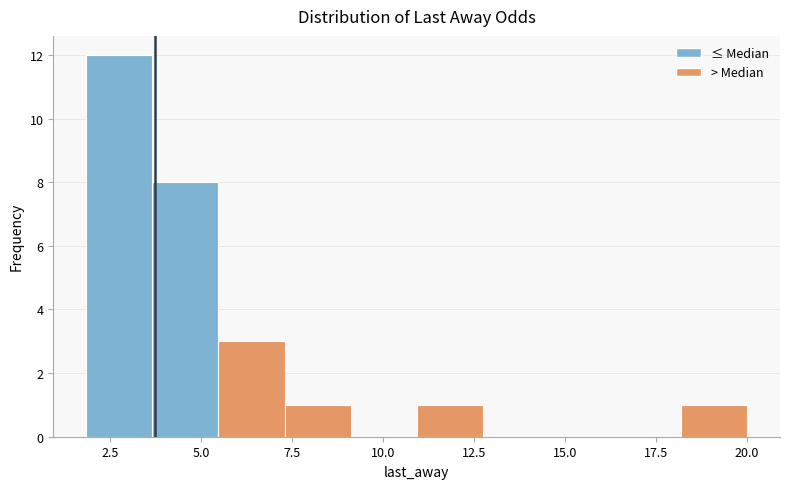

Read against the x-axis, roughly where is the centre of the tallest bar?

2.5